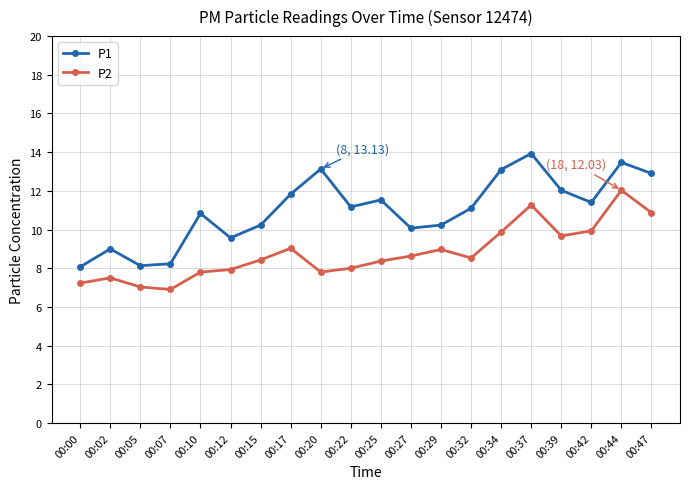

How many series are shown in this chart?

2